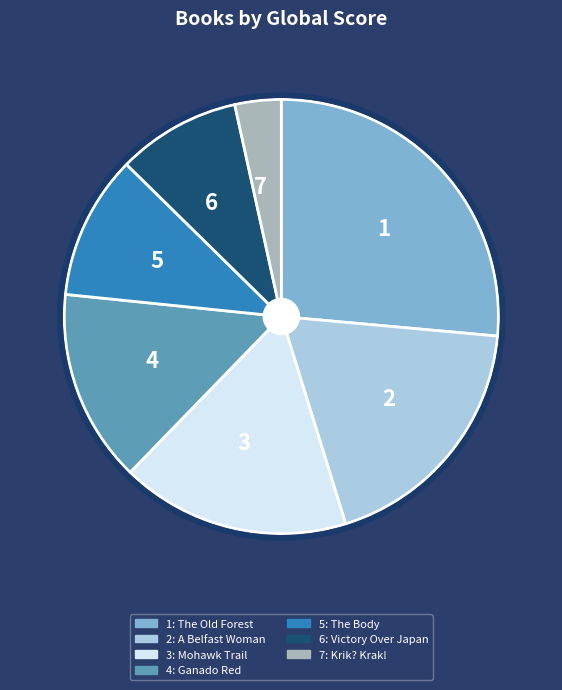

Does 2 represent more than half of the total?

No